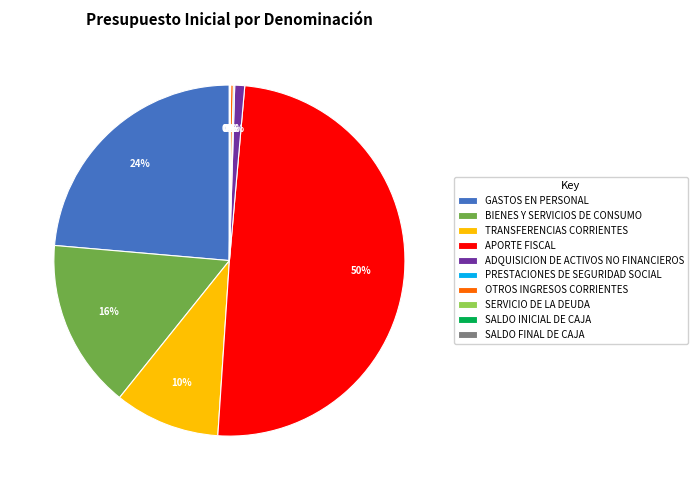

True or false: APORTE FISCAL accounts for 50% of the total.

True